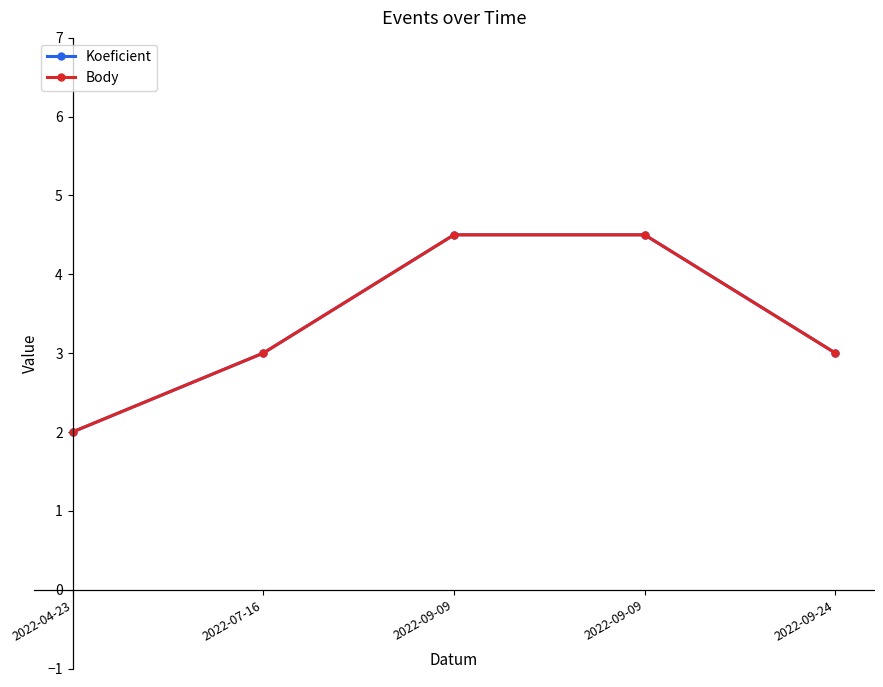

Which category has the lowest value in the Koeficient series?

2022-04-23